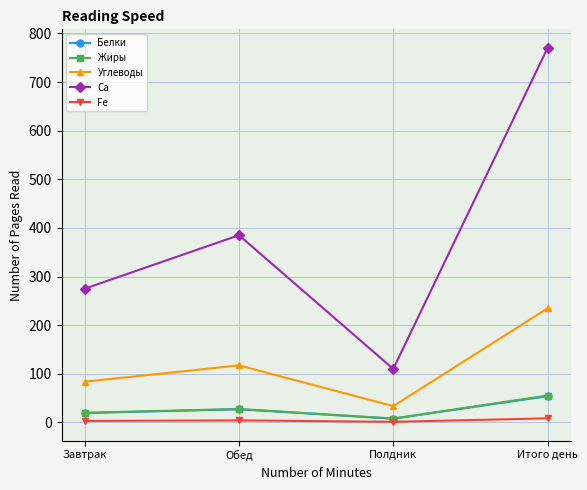

What is the difference between the Ca values at Итого день and Обед?

385.0